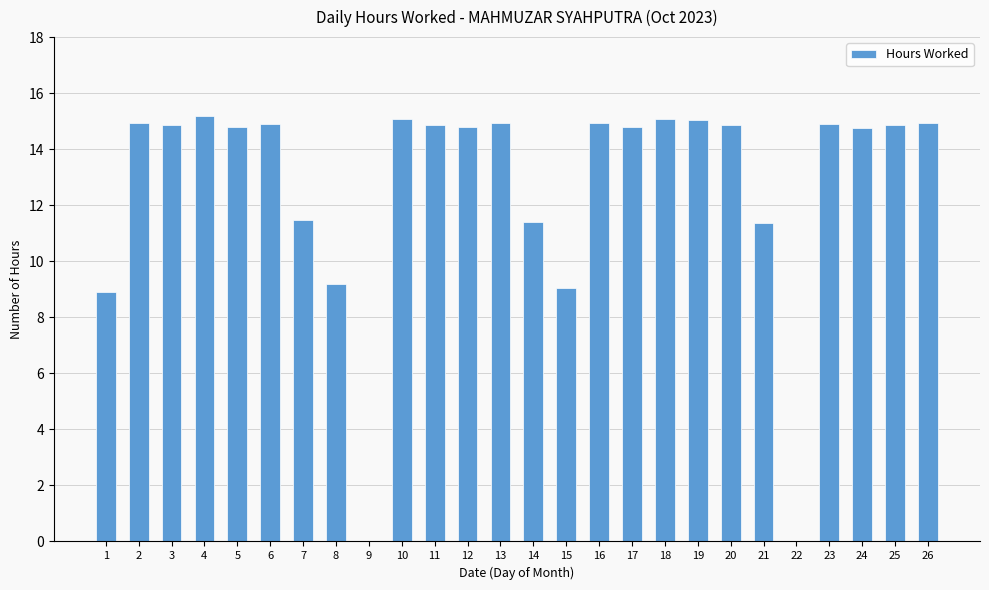

The value at 12 is 5.7. True or false?

False